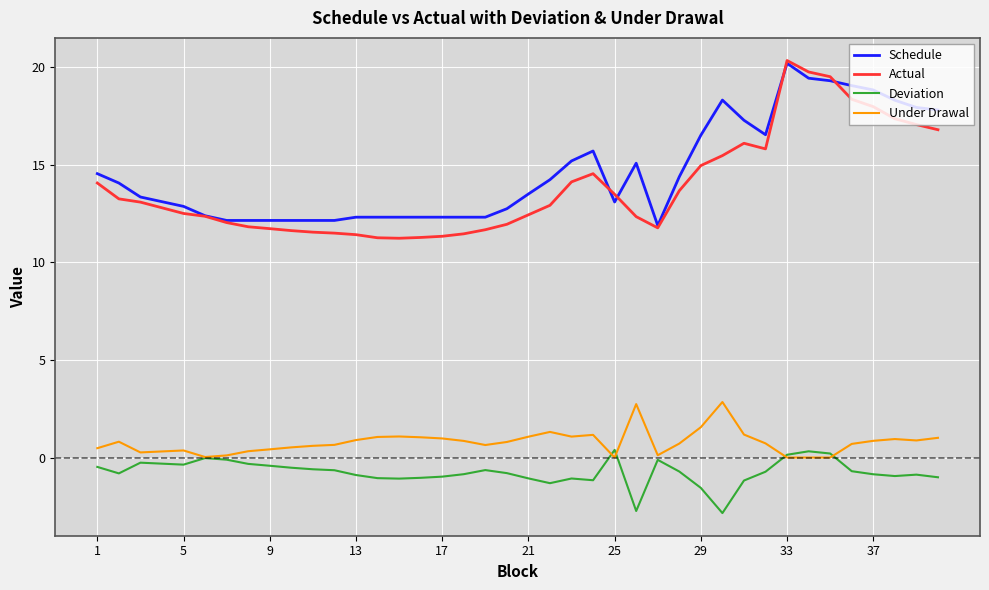

What is the sum of all Schedule values?

584.6